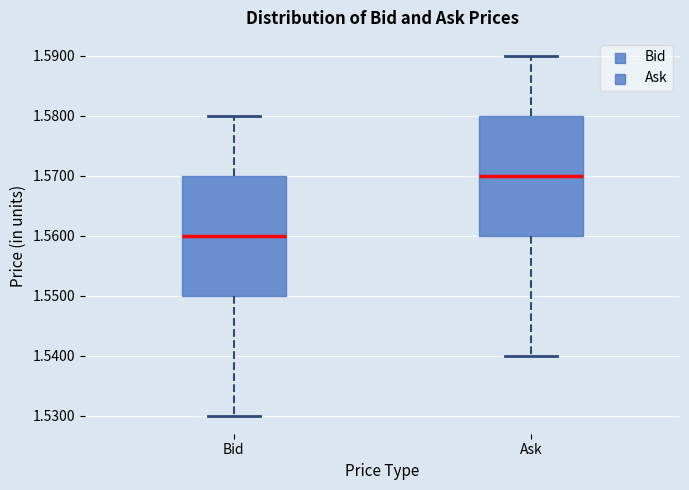

Reading left to right, transcribe this box plot: for each box, give where its median line is, the range the box spans, and where its two whiskers end, as read against the y-axis. The values are not printed on the chart, so give them approximately, as read against the axis.

Bid: median 1.56, box 1.55 to 1.57, whiskers 1.53 to 1.58
Ask: median 1.57, box 1.56 to 1.58, whiskers 1.54 to 1.59